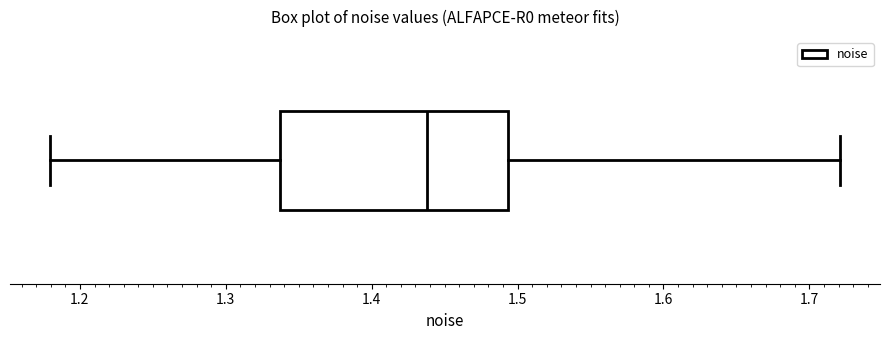

Read this box plot against the x-axis: the position of the median line, the range covered by the box, and the ends of both whiskers. The values are not printed on the chart, so give them approximately, as read against the axis.

median 1.44, box 1.34 to 1.49, whiskers 1.18 to 1.72